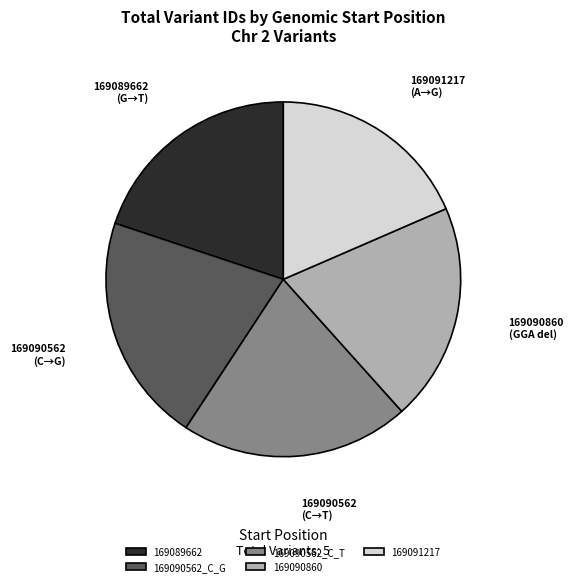

Between 169091217 and 169090860, which is larger?

169090860